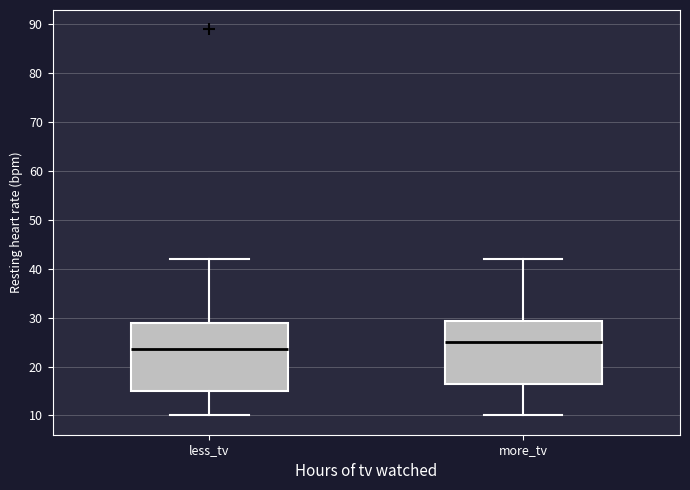

Reading left to right, read every box against the y-axis: the position of its median line, the range the box covers, and the ends of its whiskers. The values are not printed on the chart, so give them approximately, as read against the axis.

less_tv: median 24, box 15 to 29, whiskers 10 to 42
more_tv: median 25, box 17 to 29, whiskers 10 to 42